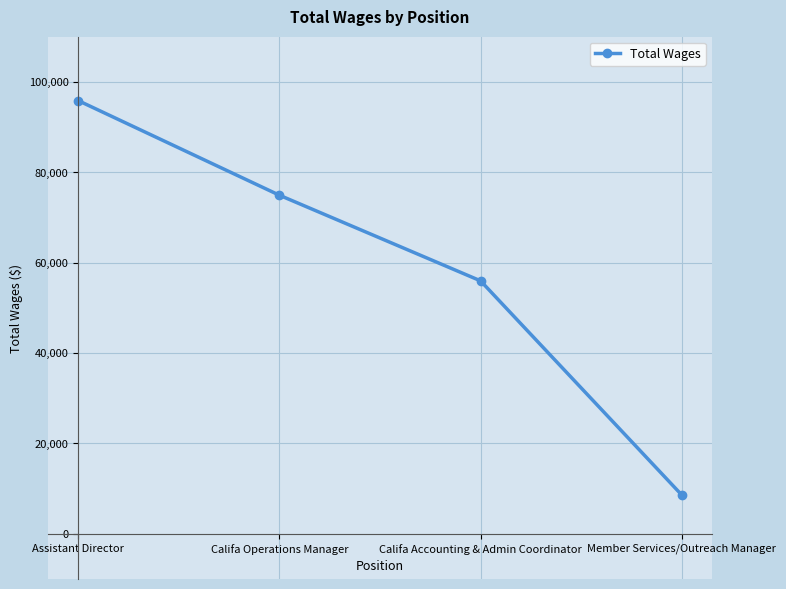

Read the value at Member Services/Outreach Manager, to the nearest 10.

8620